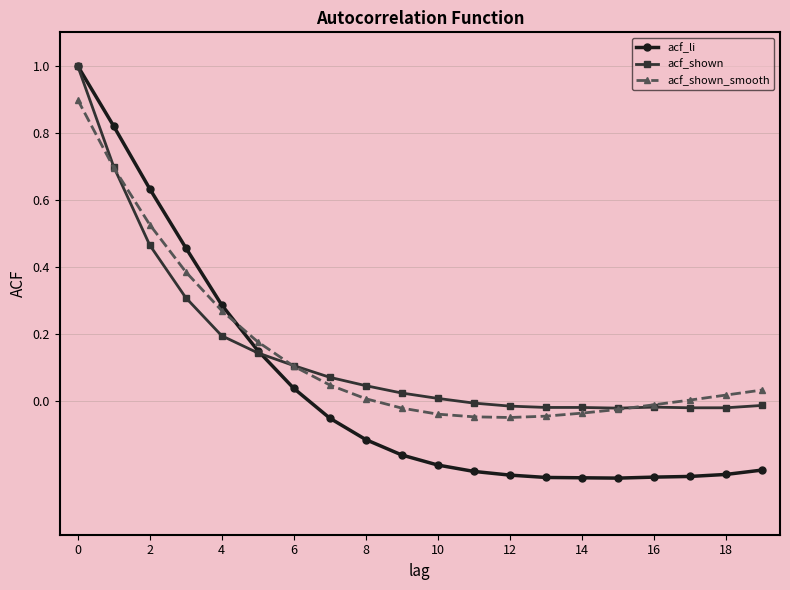

What is the maximum value for acf_shown?

1.0